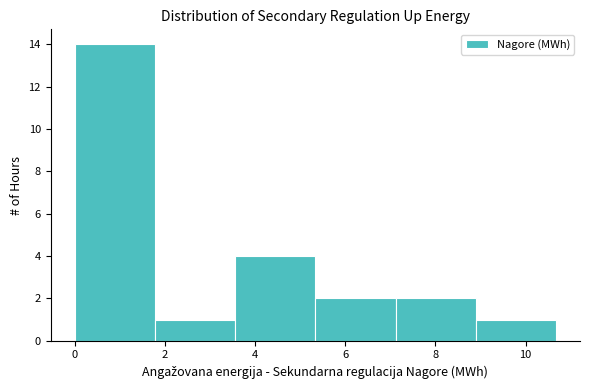

Reading left to right, list every bar in this chart as the range it spans on the x-axis followed by its height. Neither the bar edges nor the heights are printed on the chart, so give them approximately, as read against the axes.

0.0 to 1.8: 14
1.8 to 3.6: 1
3.6 to 5.4: 4
5.4 to 7.2: 2
7.2 to 8.8: 2
8.8 to 10.6: 1